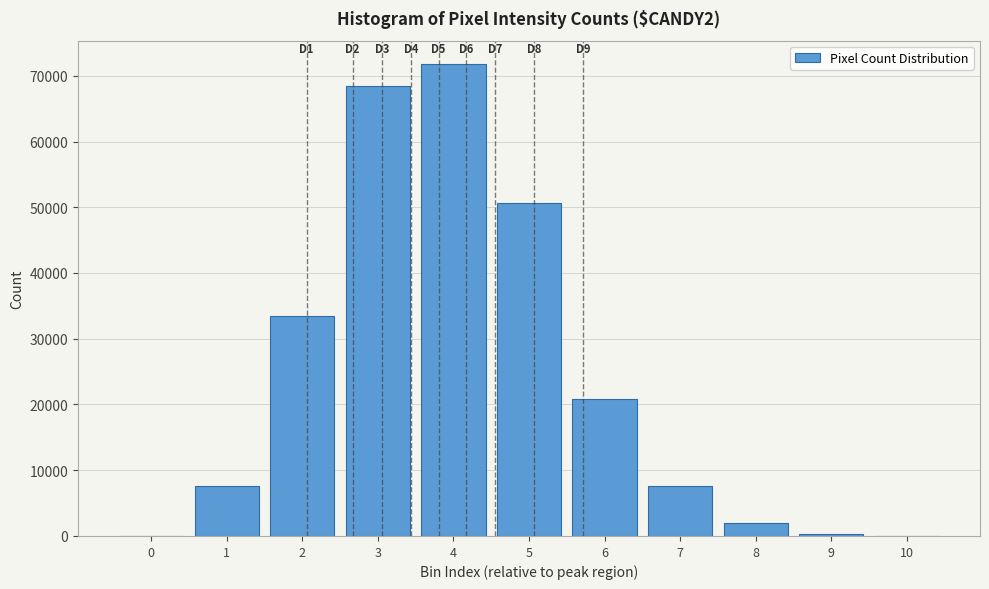

The chart shows a value of 45 at 0. True or false?

True